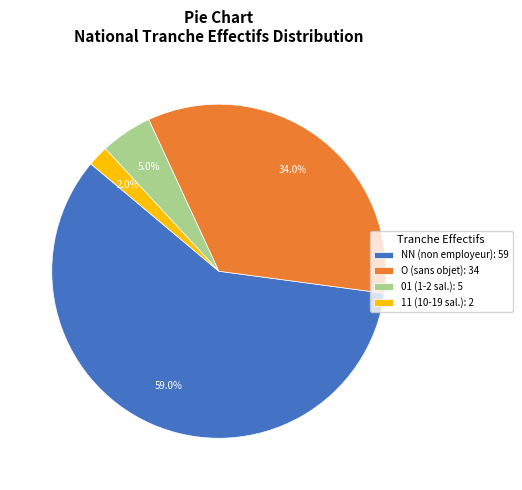

Which slice is the smallest?

11 (10-19 sal.): 2